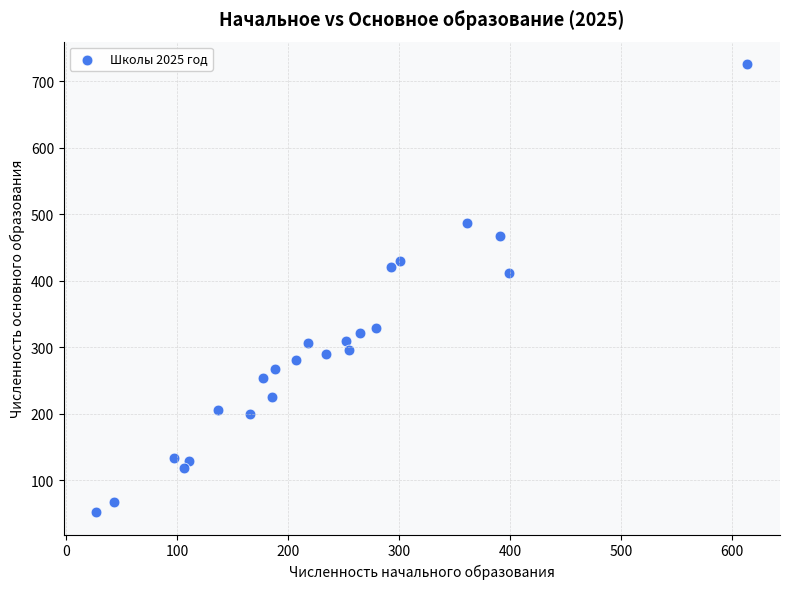

What Y value in the scatter plot is closest to 389?

412